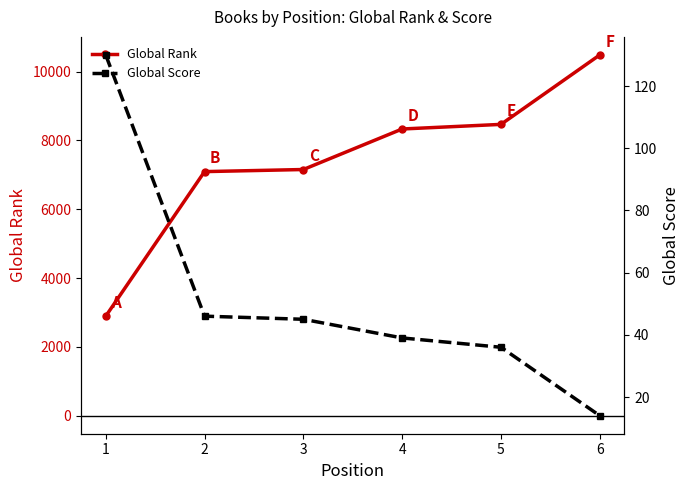

Which category has the lowest value in the Global Score series?

6